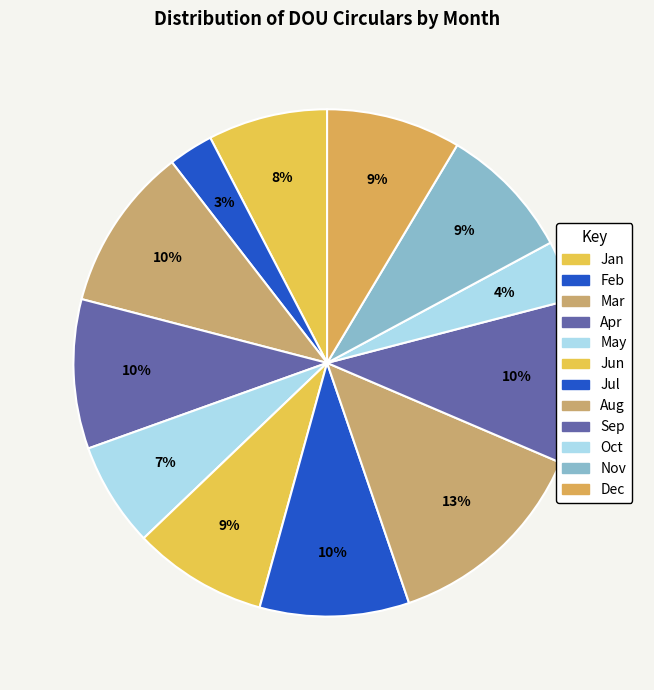

Which category has the smallest portion of the pie?

Feb